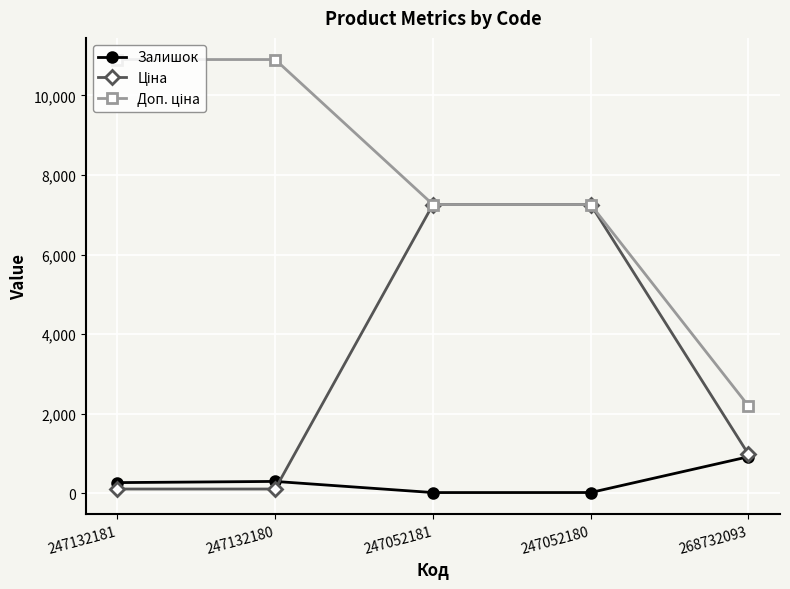

What is the difference between the highest and lowest values at 268732093?

1277.3